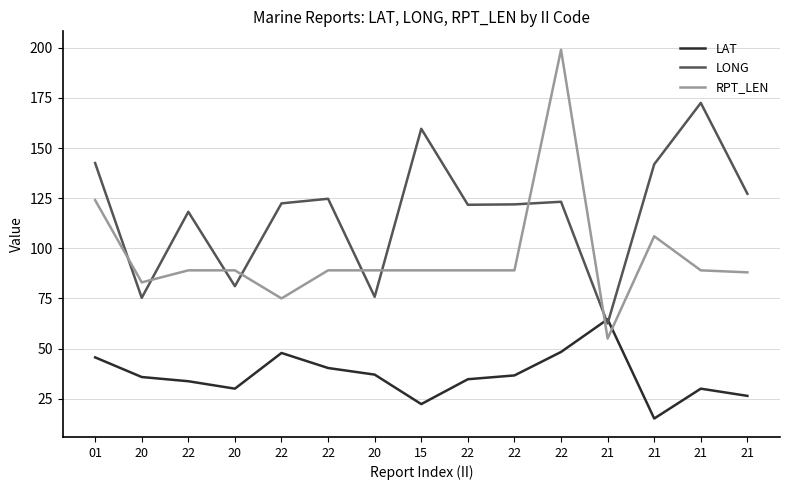

What is the label of the 9th point from the right?

20